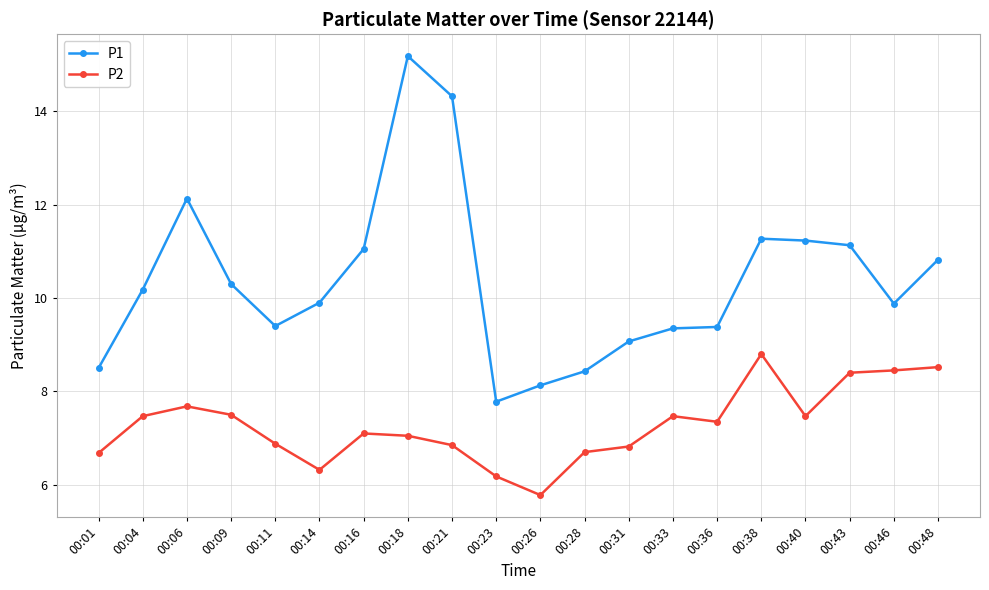

Which series has the widest spread of values?

P1